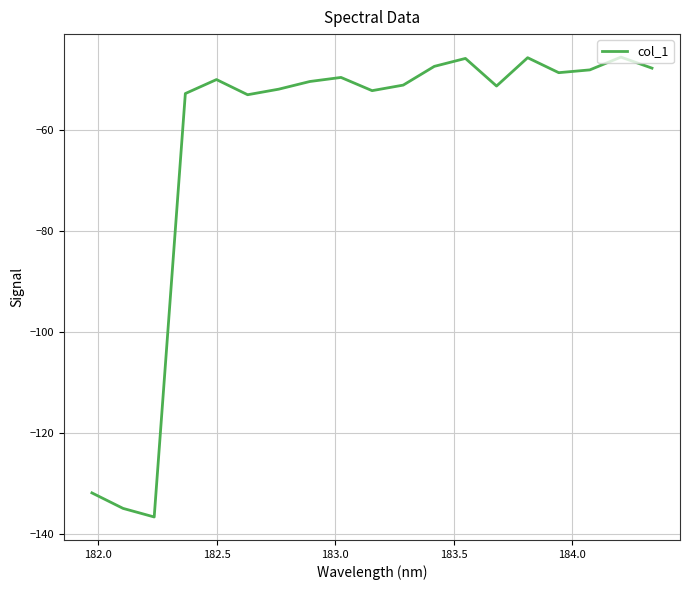

What is the smallest value displayed?

-136.7